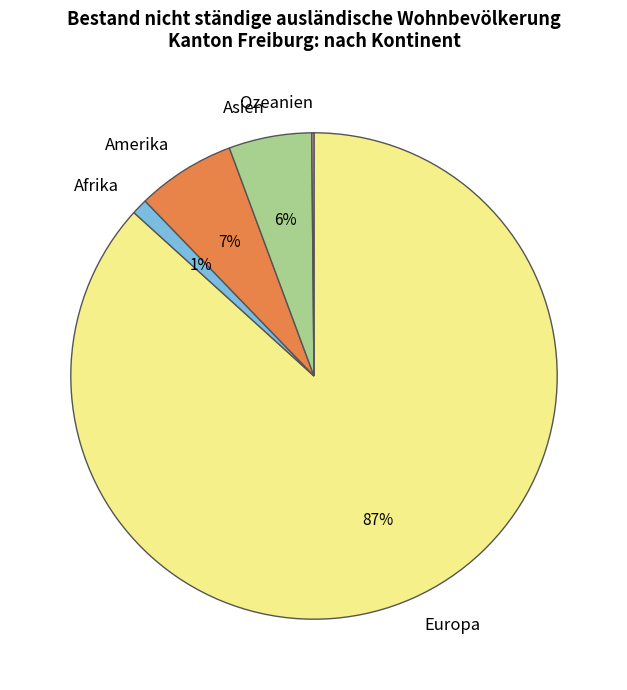

Which slice is the largest?

Europa